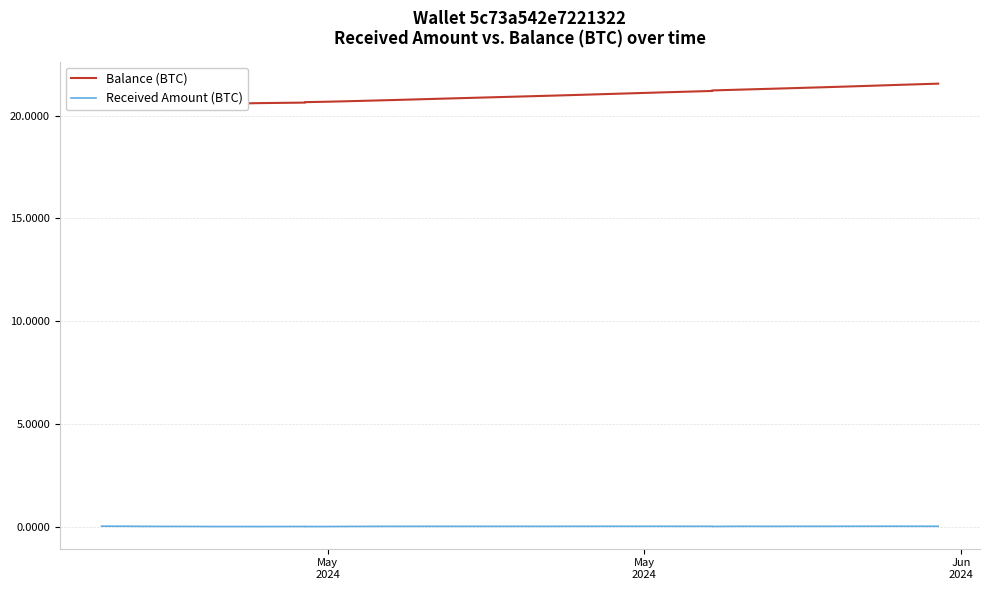

Is the value of Balance (BTC) at 16 greater than the value of Received Amount (BTC) at 19?

Yes